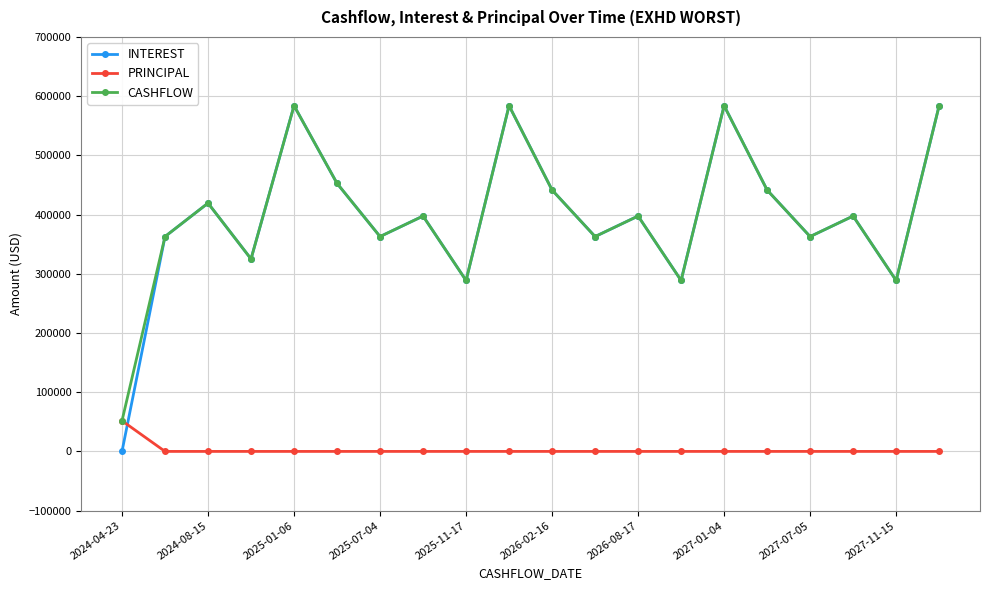

How many distinct data groups are displayed?

3